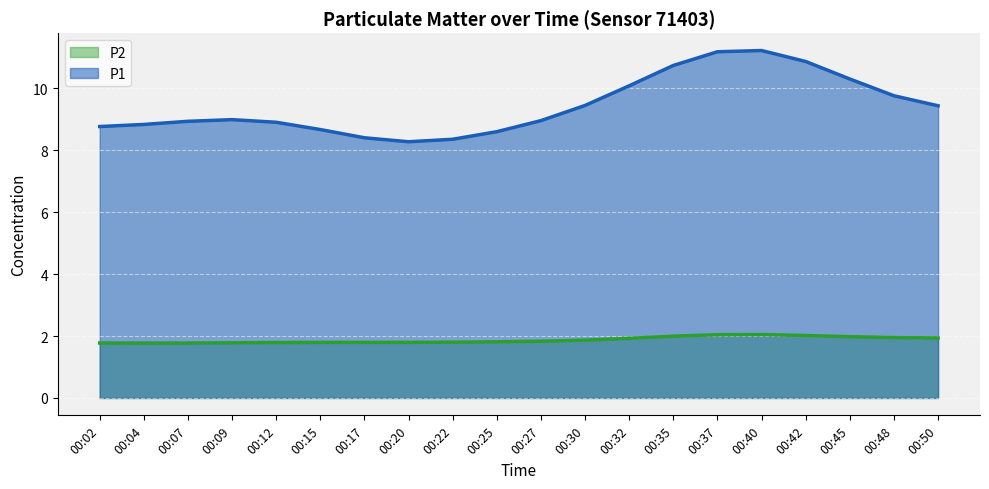

Which series has the widest spread of values?

P1